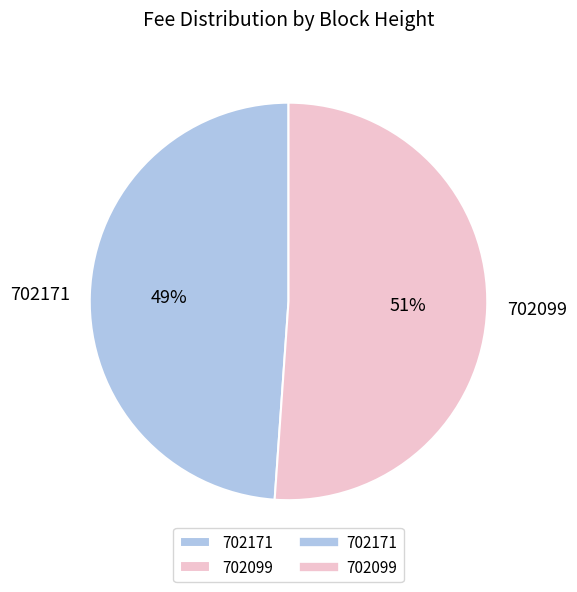

Do 702099 and 702171 together represent more than half of the pie?

Yes